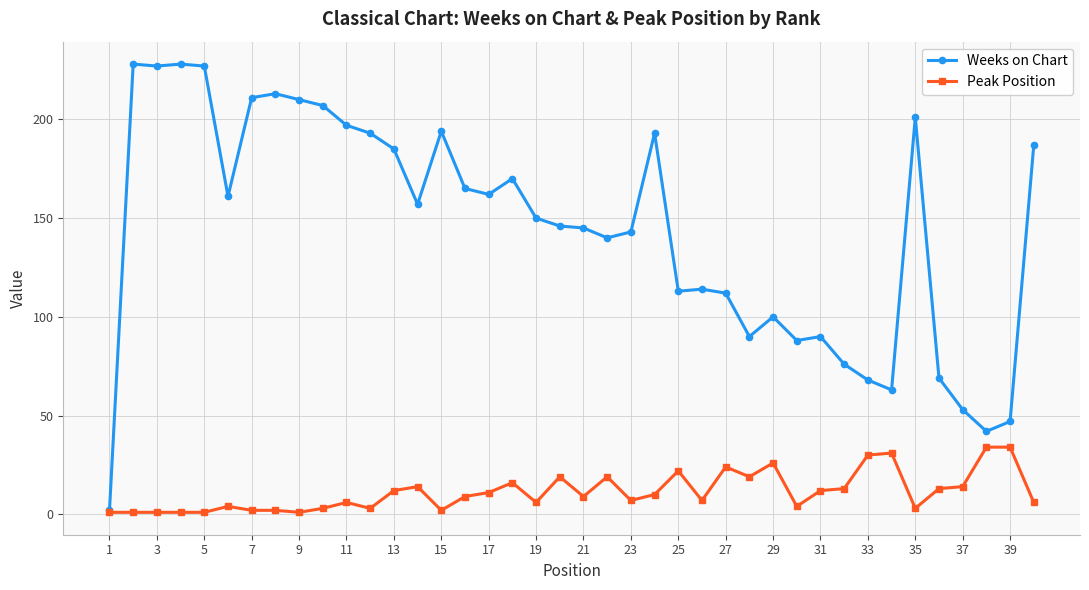

What is the highest value of the Weeks on Chart series?

228